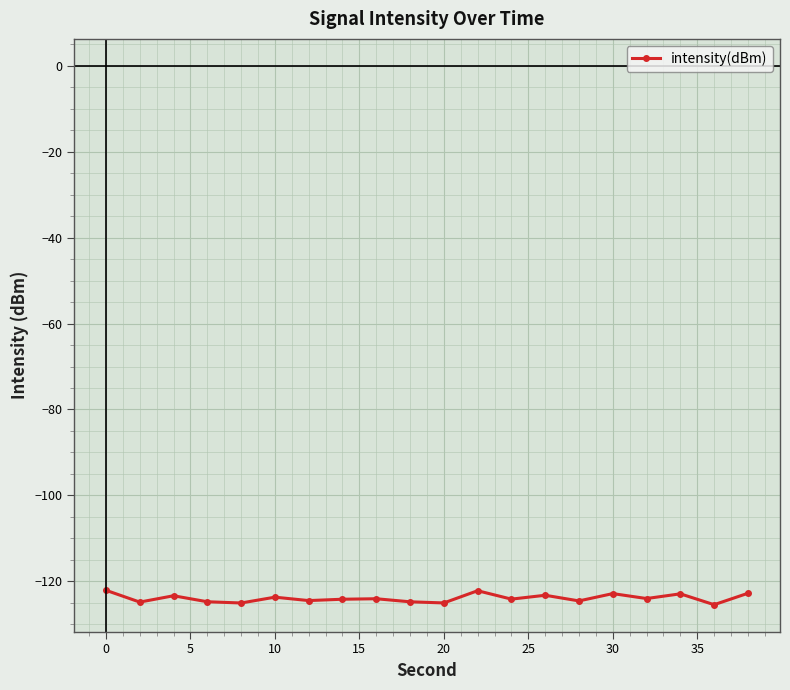

What is the sum of all values?

-2478.6